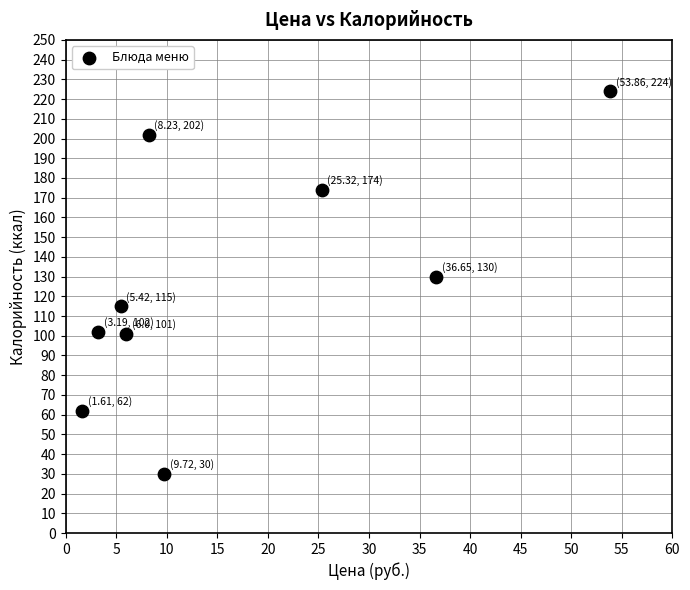

What is the average Y value?

127